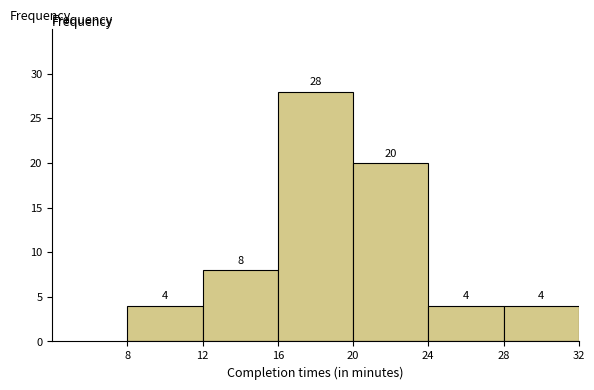

How tall is the bar that spans 28 to 32 on the x-axis?

4